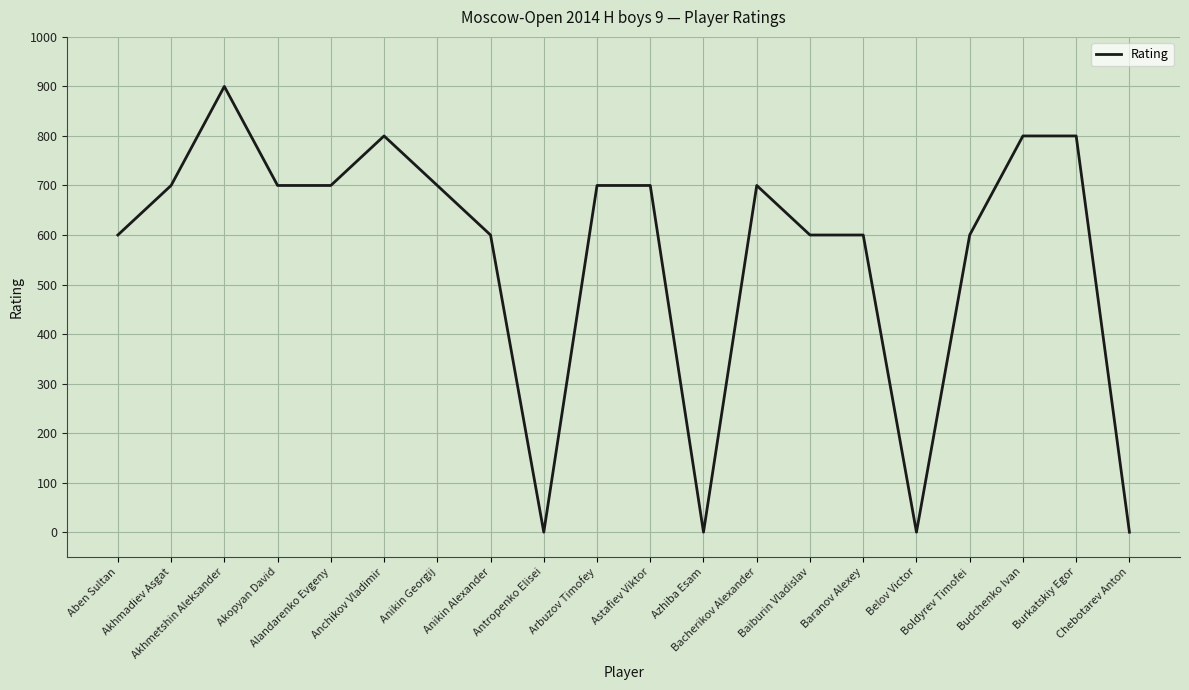

What is the difference between the maximum and minimum values?

900